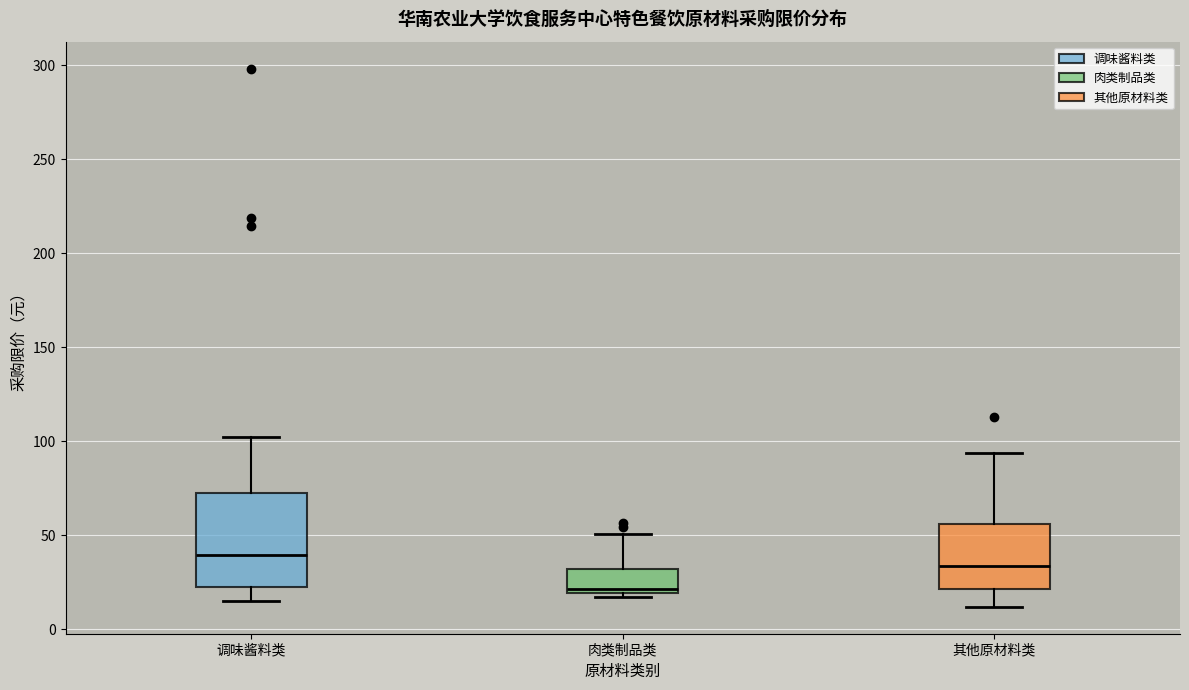

Reading left to right, transcribe this box plot: for each box, give where its median line is, the range the box spans, and where its two whiskers end, as read against the y-axis. The values are not printed on the chart, so give them approximately, as read against the axis.

调味酱料类: median 40, box 25 to 75, whiskers 15 to 100
肉类制品类: median 20 (just above the box's lower edge), box 20 to 30, whiskers 15 to 50
其他原材料类: median 35, box 20 to 55, whiskers 10 to 95